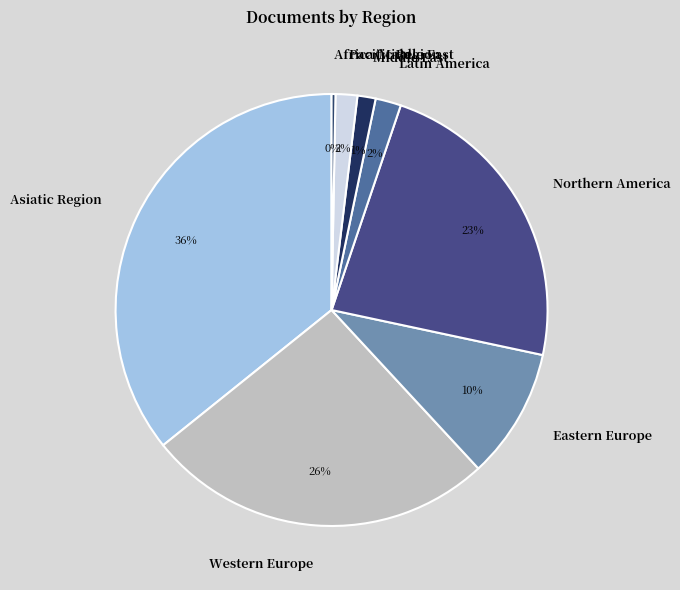

What is the largest slice in the pie chart?

Asiatic Region